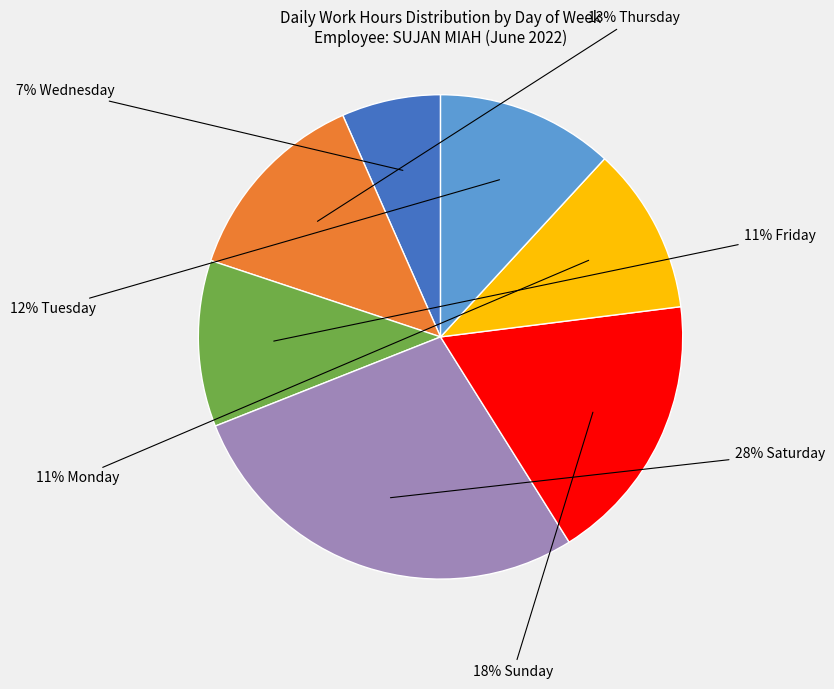

To the nearest percent, what is the average slice percentage?

14%